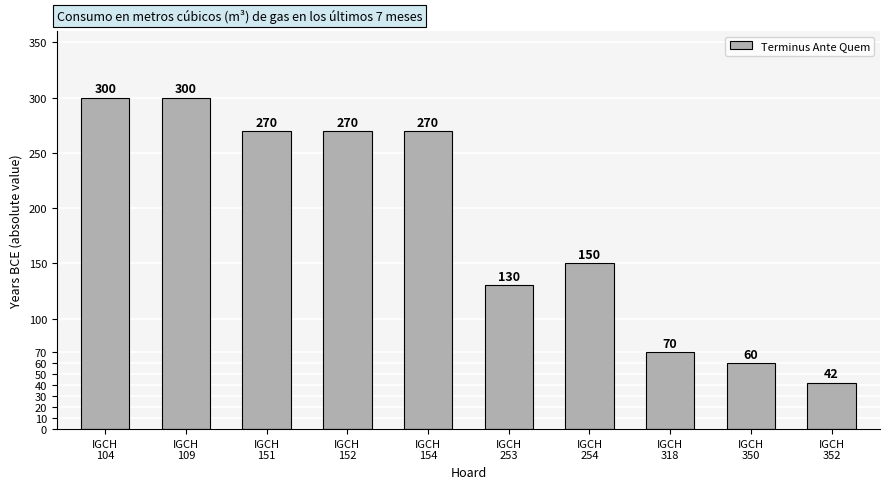

What is the ratio of the value at IGCH
254 to the value at IGCH
154?

0.6